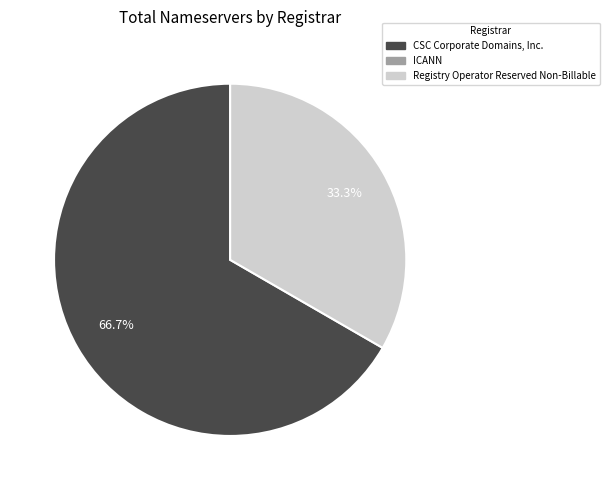

Count the number of slices in the pie.

2